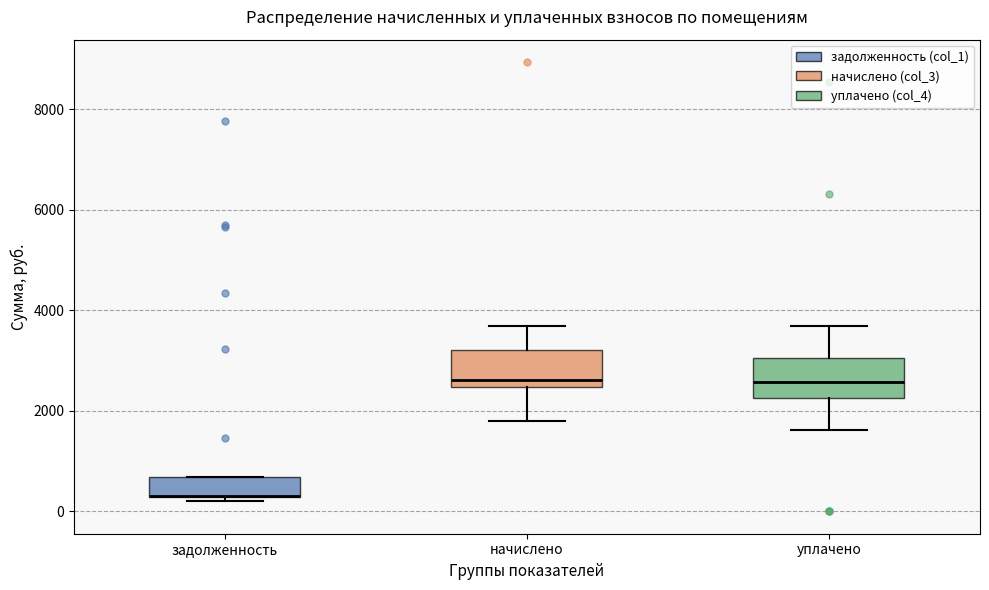

Where does the lower whisker of the box for начислено end on the y-axis? The values are not printed on the chart, so give them approximately, as read against the axis.

1800